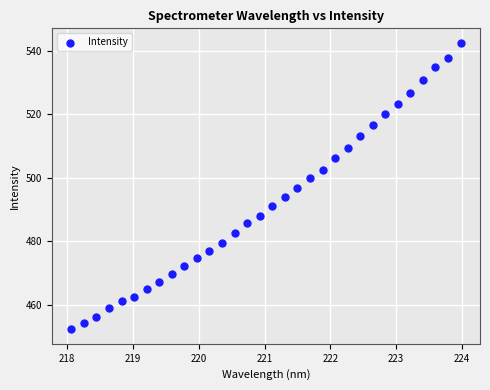

What is the range of Y values (max minus min)?

90.3